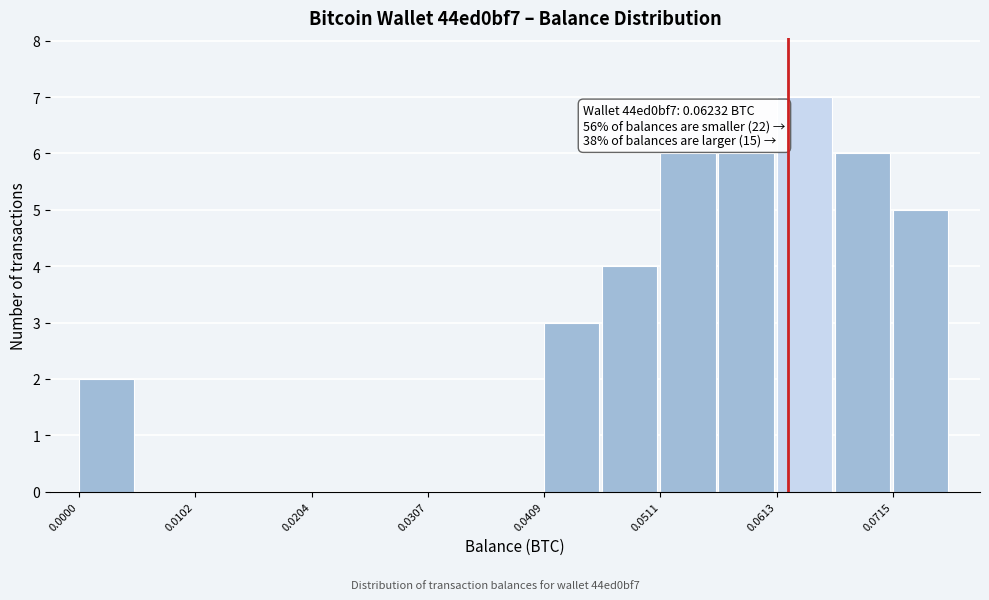

Around what value on the x-axis is the tallest bar? Give the approximate position of its centre, as read against the axis.

0.064